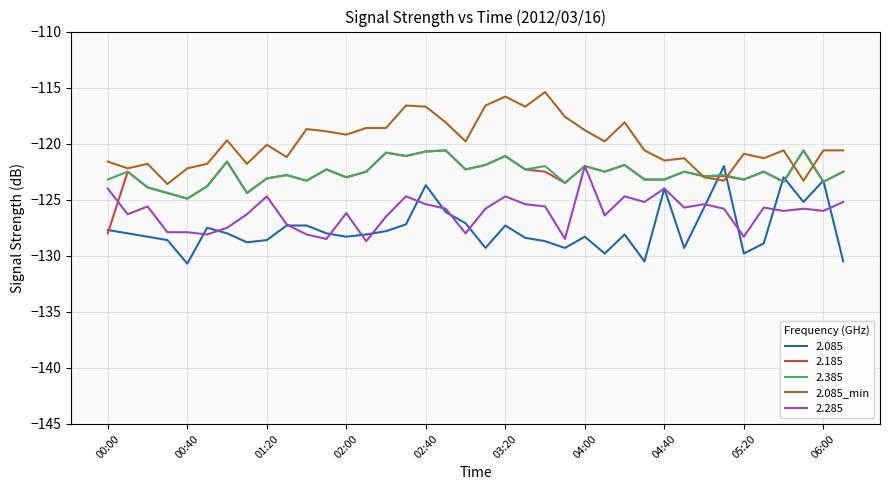

Which series has the largest total across all categories?

2.085_min